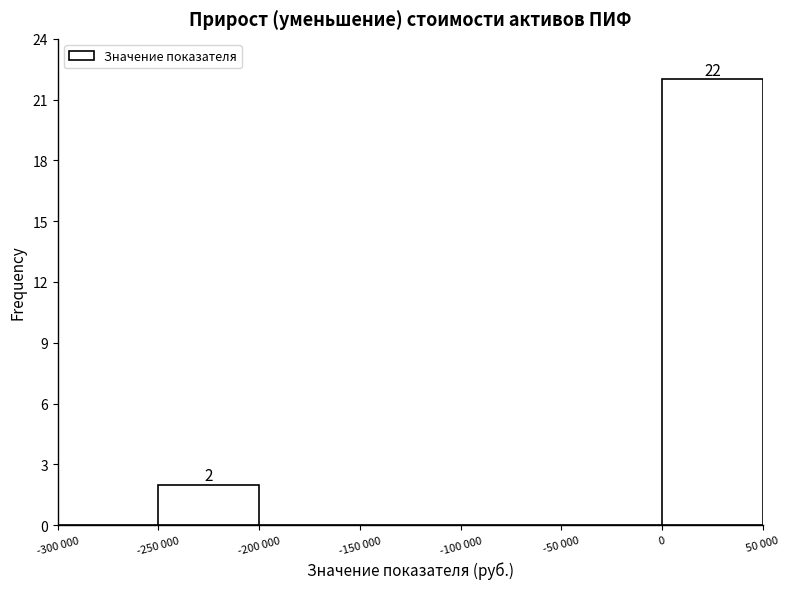

Reading left to right, extract all data points from this chart.

-300 000=0	-250 000=2	-200 000=0	-150 000=0	-100 000=0	-50 000=0	0=22